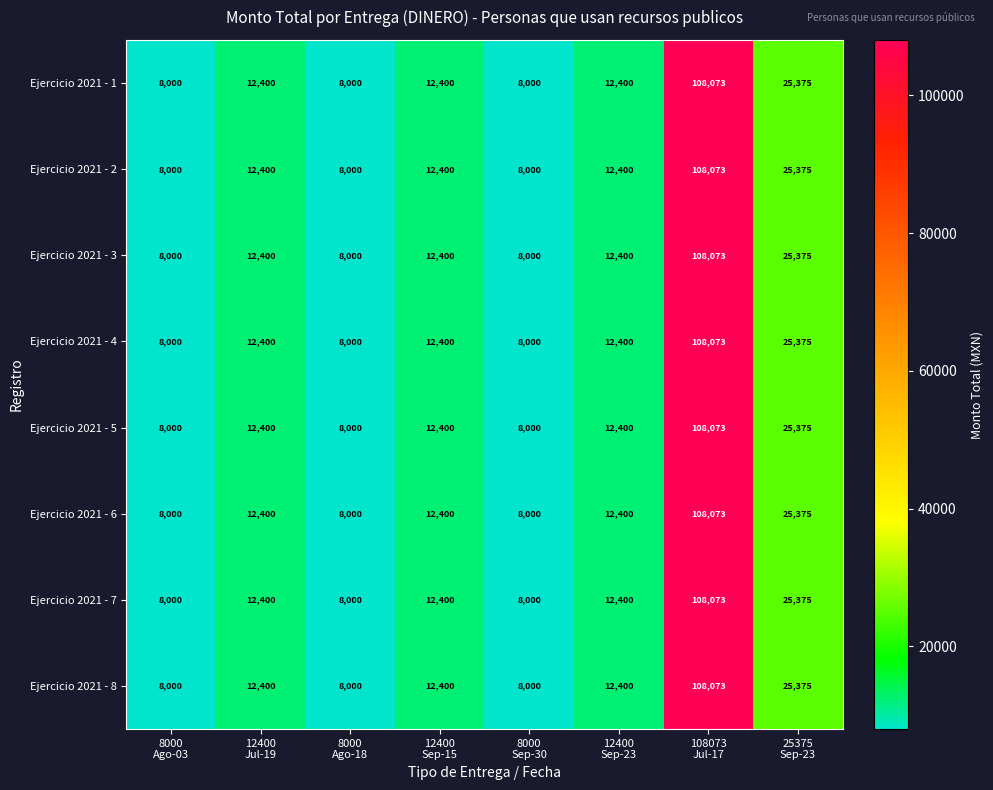

What is the smallest value displayed?

8000